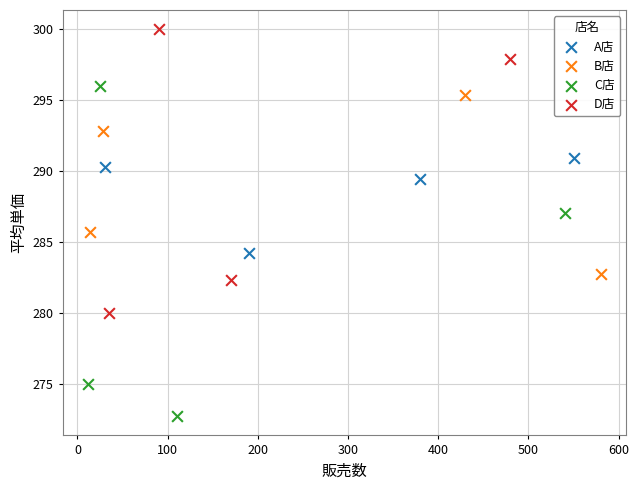

Which series has the largest Y range (max minus min)?

C店